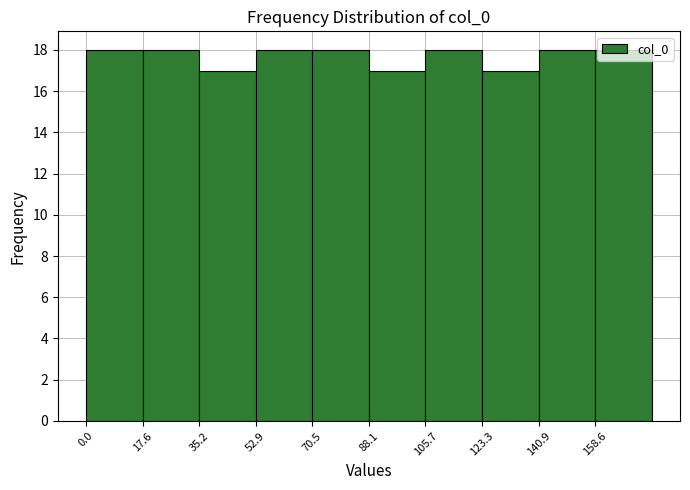

Reading left to right, list every bar in this chart as the range it spans on the x-axis followed by its height. Neither the bar edges nor the heights are printed on the chart, so give them approximately, as read against the axes.

0 to 18: 18
18 to 36: 18
36 to 52: 17
52 to 70: 18
70 to 88: 18
88 to 106: 17
106 to 124: 18
124 to 140: 17
140 to 158: 18
158 to 176: 18